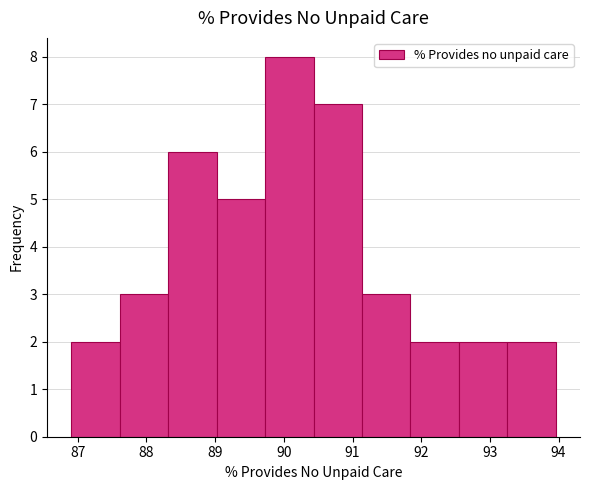

Reading left to right, list every bar in this chart as the range it spans on the x-axis followed by its height. Neither the bar edges nor the heights are printed on the chart, so give them approximately, as read against the axes.

86.9 to 87.6: 2
87.6 to 88.3: 3
88.3 to 89.0: 6
89.0 to 89.7: 5
89.7 to 90.4: 8
90.4 to 91.1: 7
91.1 to 91.8: 3
91.8 to 92.5: 2
92.5 to 93.3: 2
93.3 to 94.0: 2